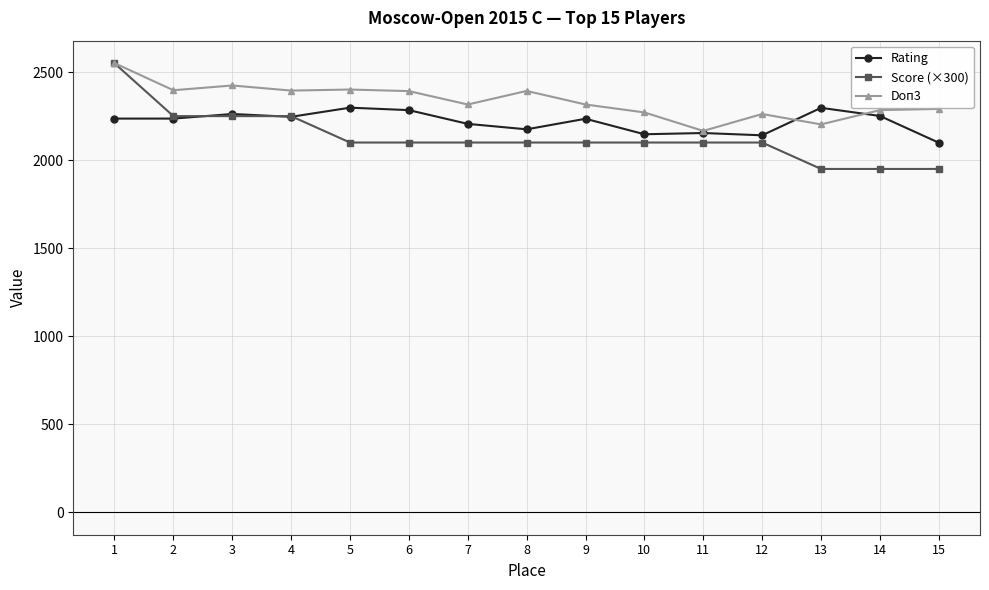

What is the difference between the highest and lowest values at 11?

66